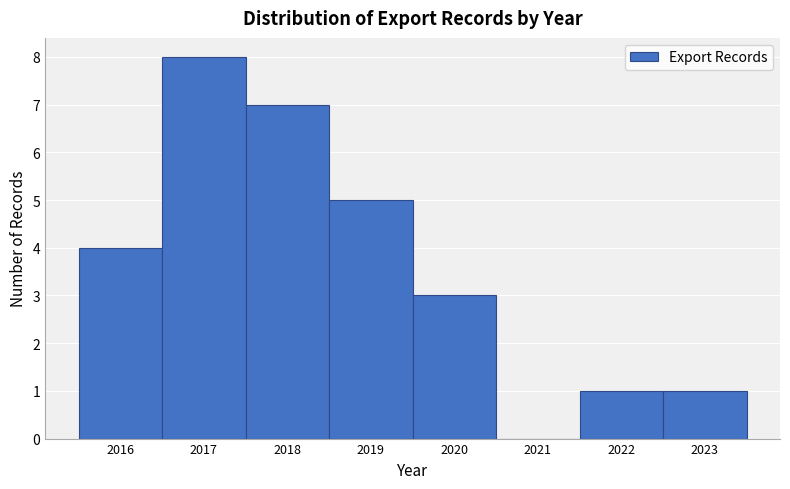

Which range on the x-axis has the tallest bar?

2016.5 to 2017.5